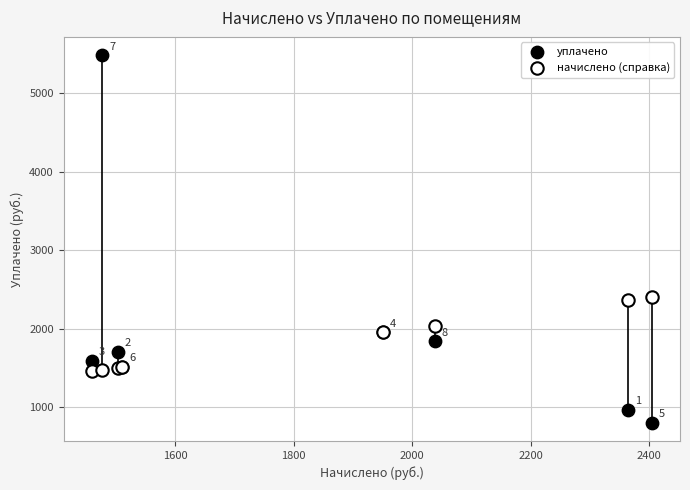

In the уплачено series, what Y value is closest to 3141?

1950.3